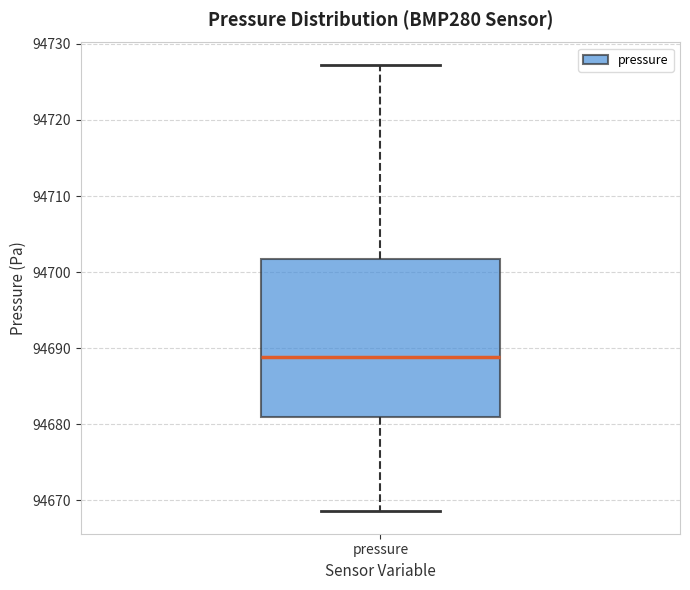

Transcribe this box plot: give where the median line is, the range the box spans, and where the two whiskers end, as read against the y-axis. The values are not printed on the chart, so give them approximately, as read against the axis.

median 94689, box 94681 to 94702, whiskers 94669 to 94727